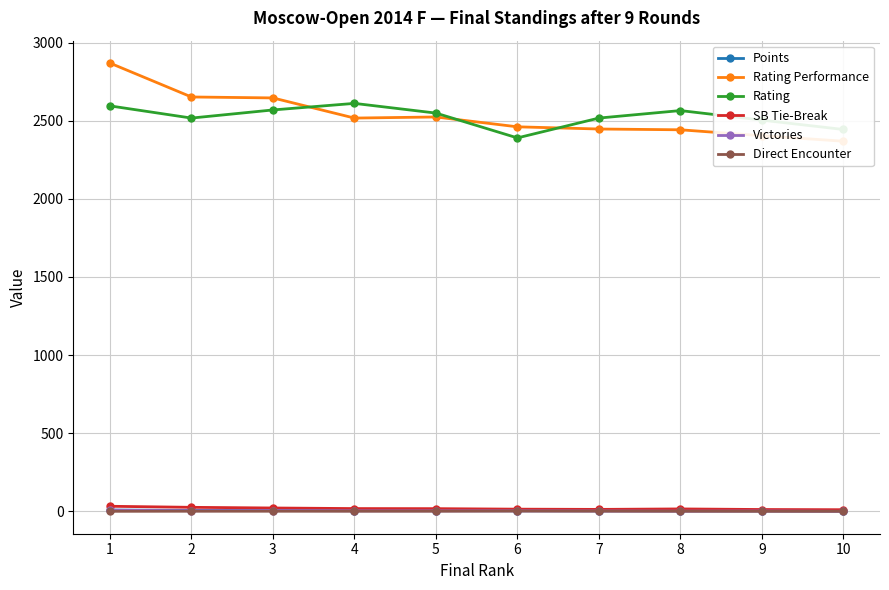

True or false: SB Tie-Break has more than 0 interior local peaks.

True